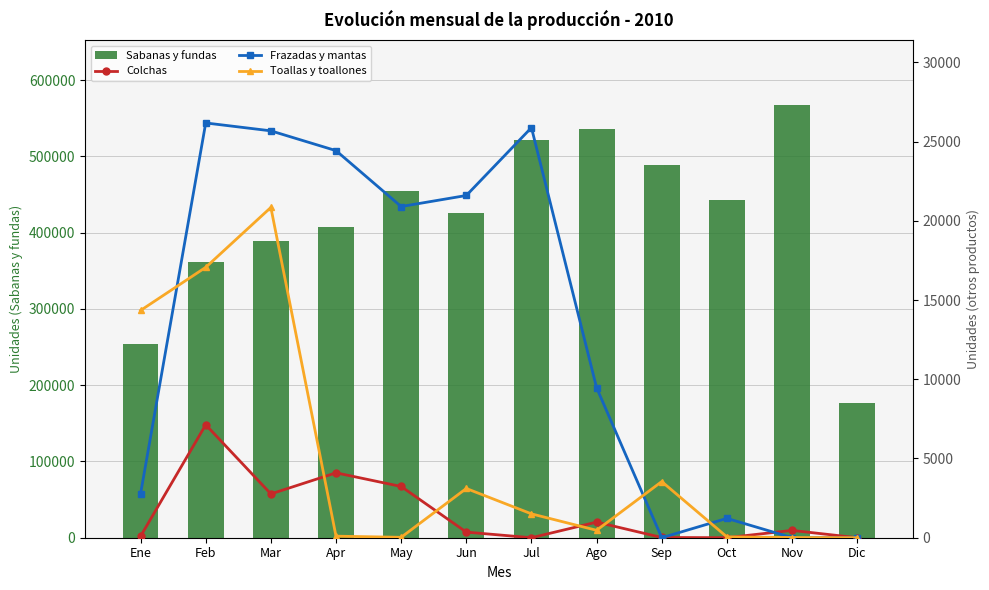

What is the difference between the Sabanas y fundas values at Sep and Apr?

81679